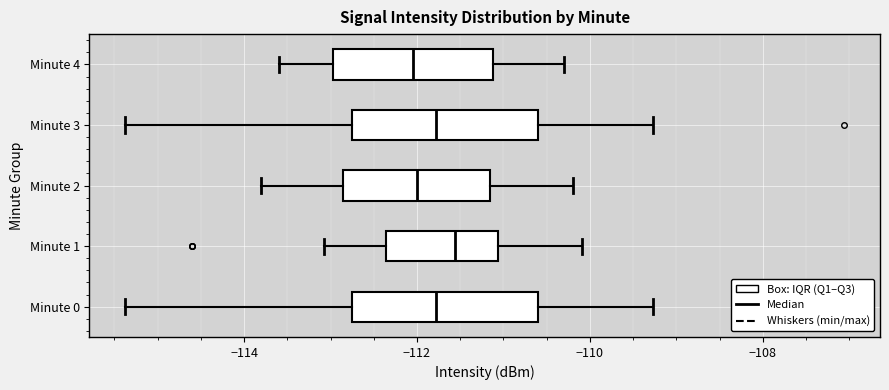

Reading bottom to top, read every box against the x-axis: the position of its median line, the range the box covers, and the ends of its whiskers. The values are not printed on the chart, so give them approximately, as read against the axis.

Minute 0: median -111.8, box -112.8 to -110.6, whiskers -115.4 to -109.2
Minute 1: median -111.6, box -112.4 to -111.0, whiskers -113.0 to -110.0
Minute 2: median -112.0, box -112.8 to -111.2, whiskers -113.8 to -110.2
Minute 3: median -111.8, box -112.8 to -110.6, whiskers -115.4 to -109.2
Minute 4: median -112.0, box -113.0 to -111.2, whiskers -113.6 to -110.2